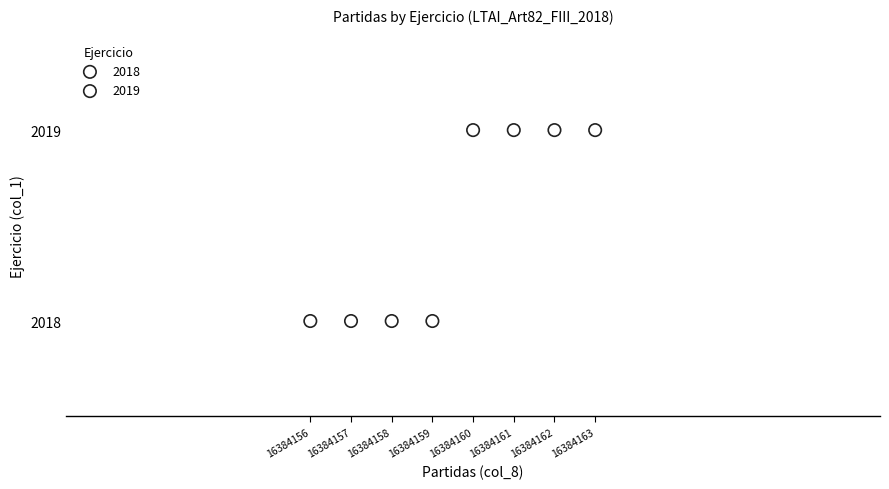

Which series contains the lowest Y value?

2018